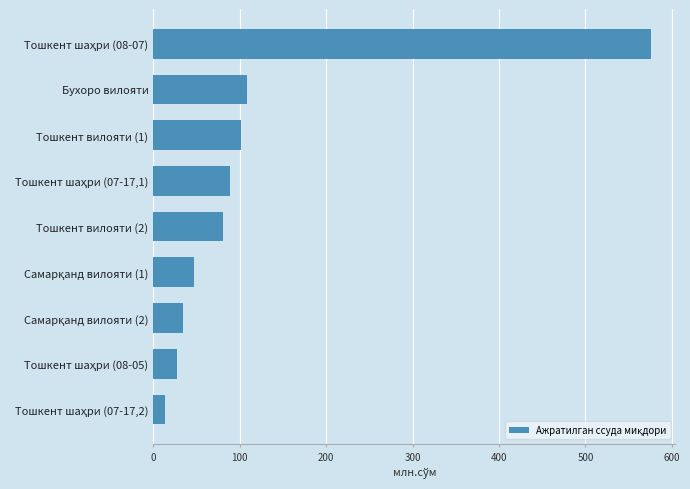

At which label is the value closest to 294?

Бухоро вилояти